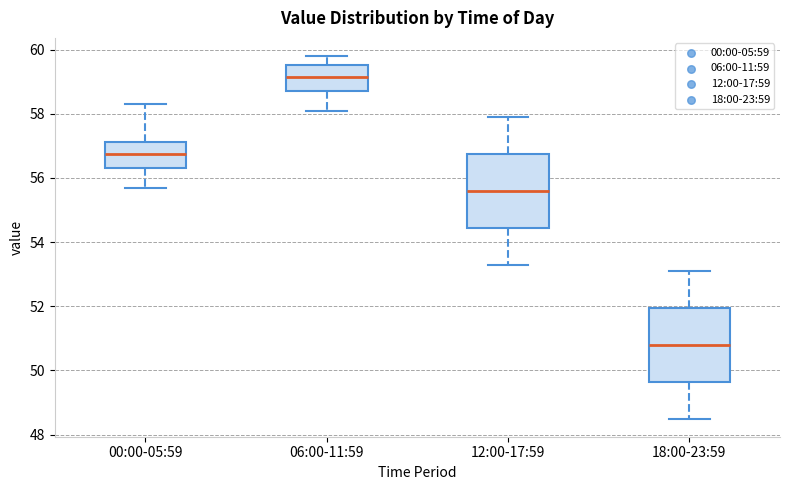

Reading left to right, read every box against the y-axis: the position of its median line, the range the box covers, and the ends of its whiskers. The values are not printed on the chart, so give them approximately, as read against the axis.

00:00-05:59: median 56.8, box 56.4 to 57.2, whiskers 55.8 to 58.4
06:00-11:59: median 59.2, box 58.8 to 59.6, whiskers 58.2 to 59.8
12:00-17:59: median 55.6, box 54.4 to 56.8, whiskers 53.4 to 58.0
18:00-23:59: median 50.8, box 49.6 to 52.0, whiskers 48.6 to 53.2